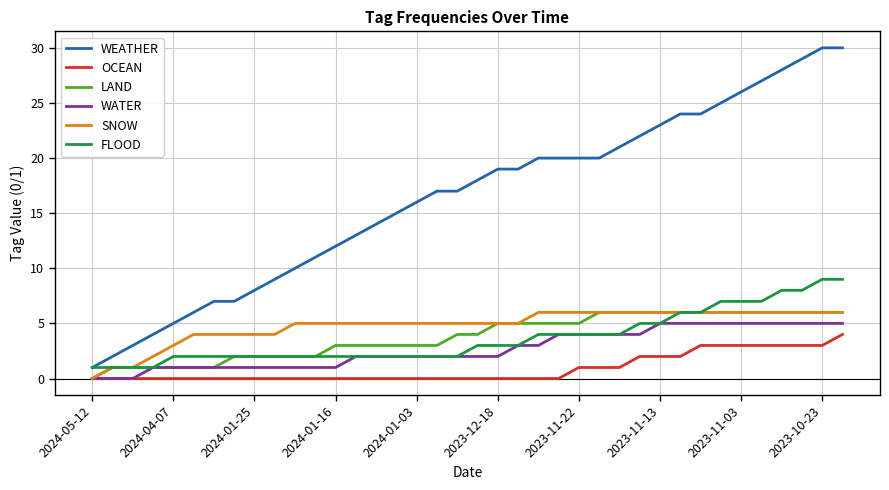

What is the greatest value displayed?

30